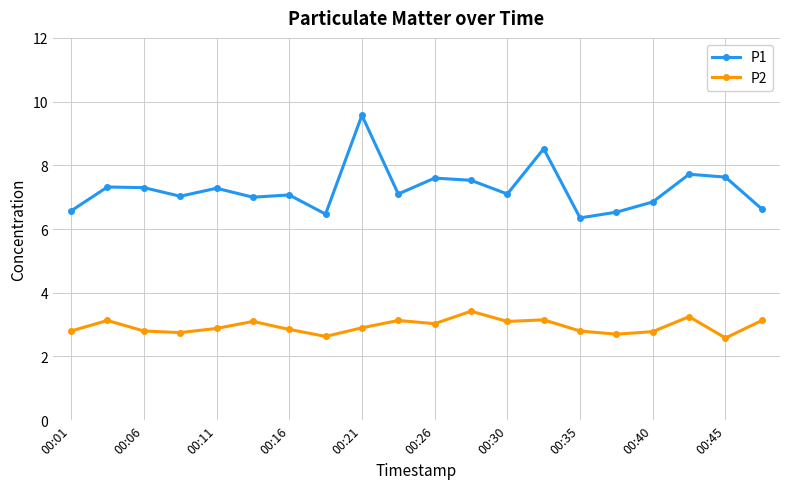

True or false: P1 has more than 1 points higher than both neighbors.

True